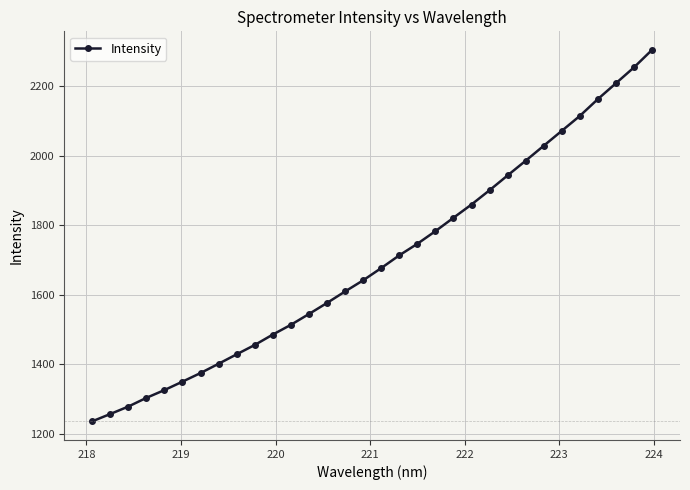

What is the value of the 21st point from the left?

1820.9